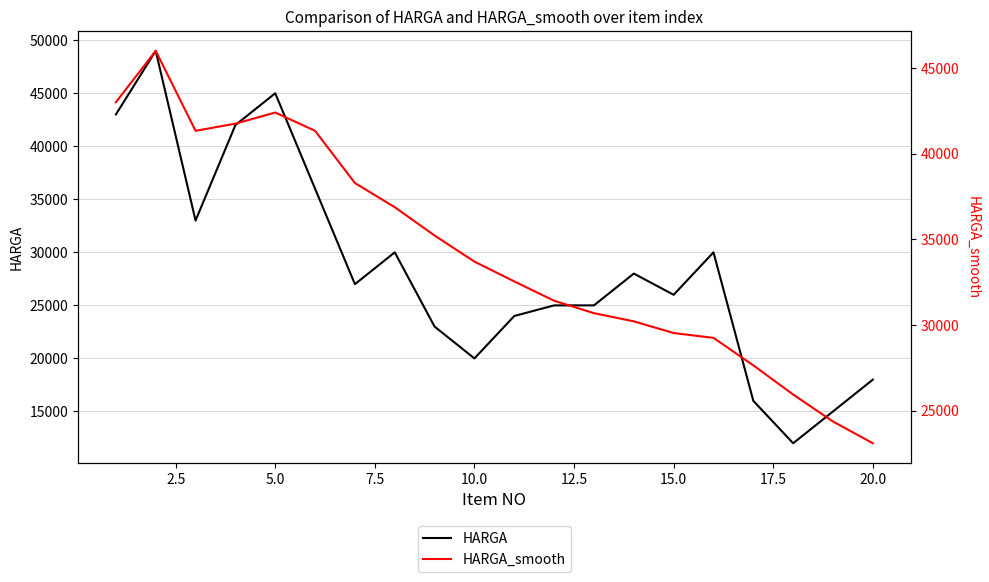

What is the value of the HARGA point at the 19th from the left?

15000